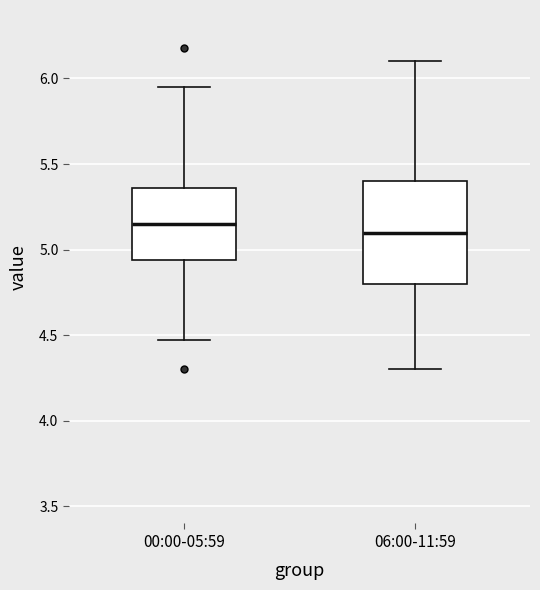

Reading left to right, transcribe this box plot: for each box, give where its median line is, the range the box spans, and where its two whiskers end, as read against the y-axis. The values are not printed on the chart, so give them approximately, as read against the axis.

00:00-05:59: median 5.15, box 4.95 to 5.35, whiskers 4.45 to 5.95
06:00-11:59: median 5.10, box 4.80 to 5.40, whiskers 4.30 to 6.10